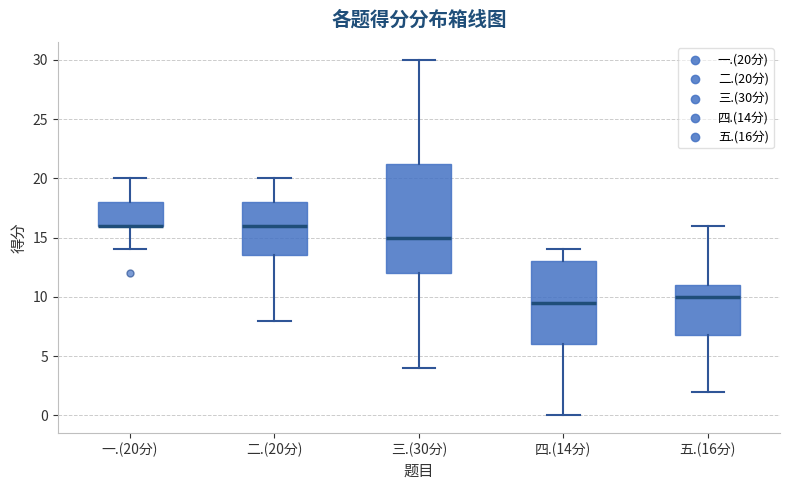

Where does the median line of the box for 四.(14分) sit on the y-axis? The values are not printed on the chart, so give them approximately, as read against the axis.

9.5